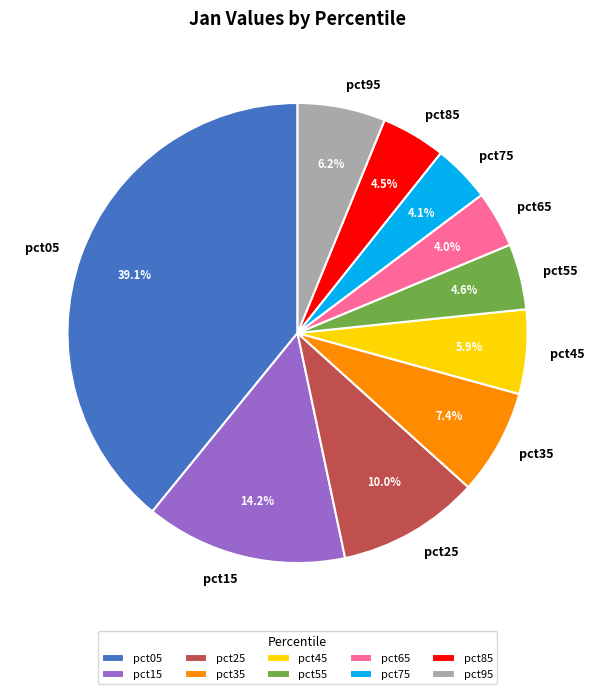

Is there a majority slice in this chart?

No